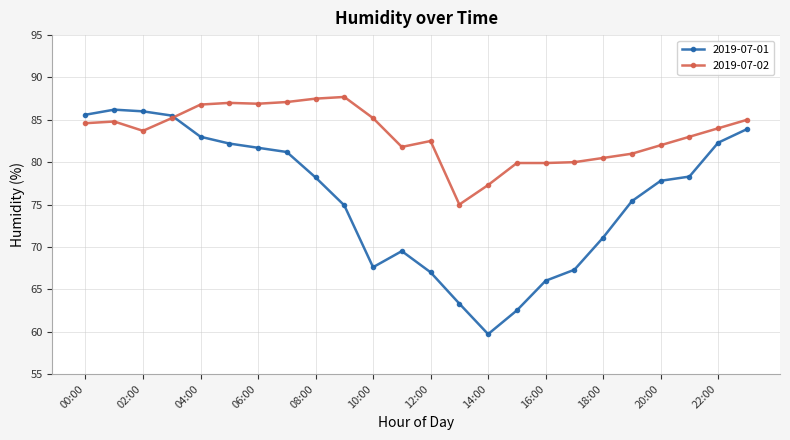

What is the minimum value shown in the chart?

59.7